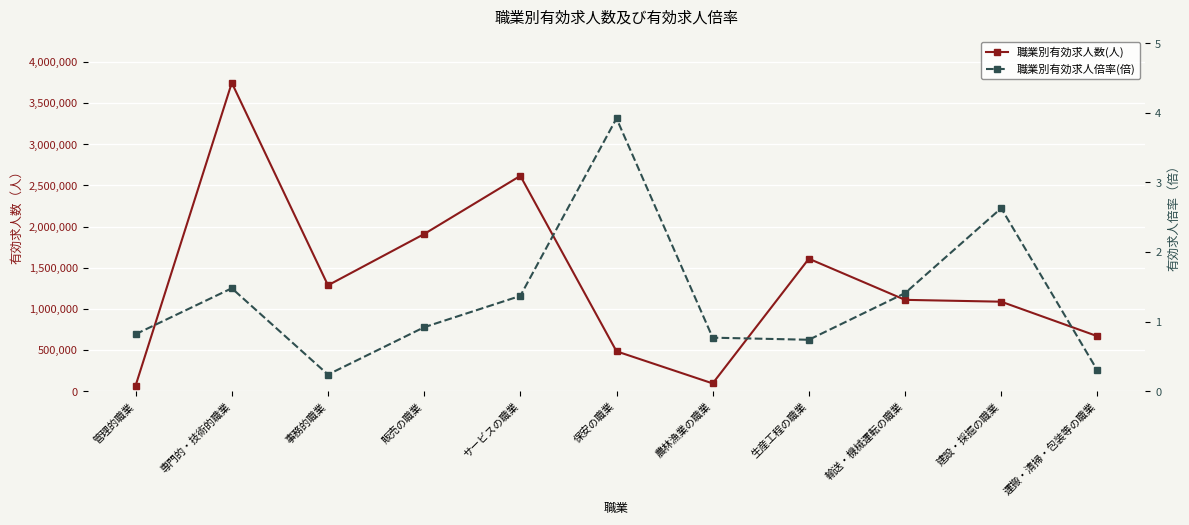

What is the label of the 10th point from the right?

専門的・技術的職業